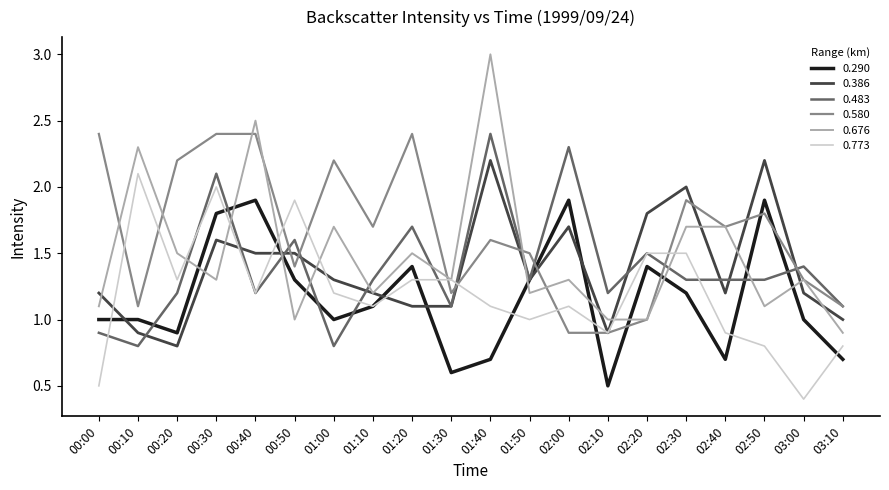

At which category does 0.483 reach its first local peak?

00:30